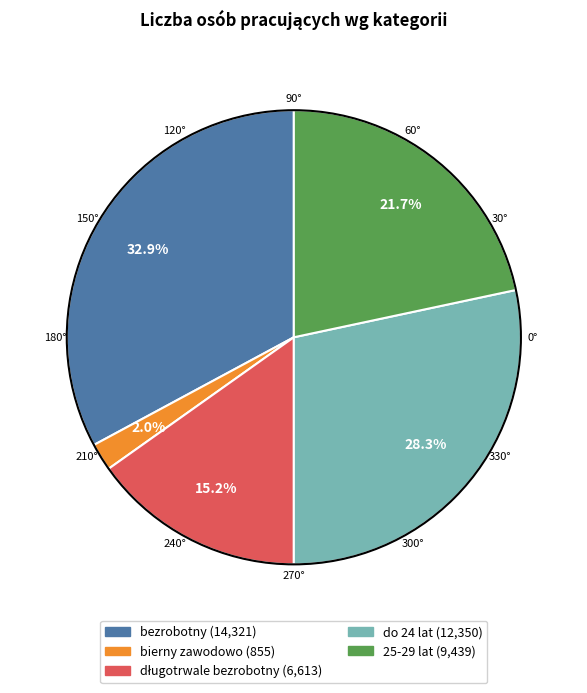

To the nearest percent, what is the average slice percentage?

20%